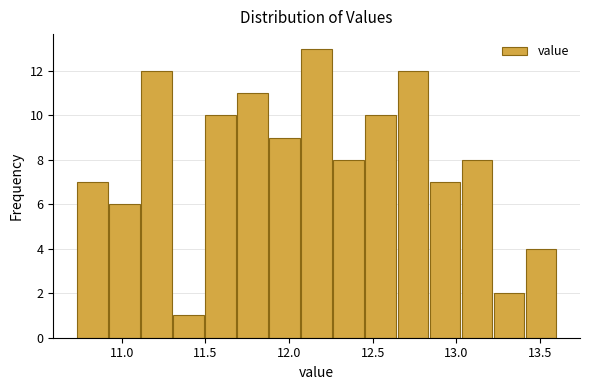

Around what value on the x-axis is the tallest bar? Give the approximate position of its centre, as read against the axis.

12.15